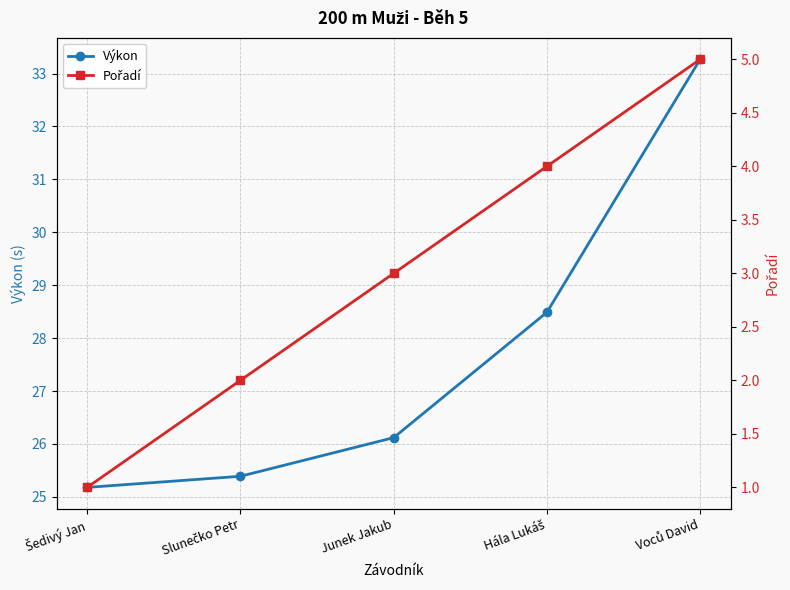

At which category is the sum across all series the highest?

Voců David